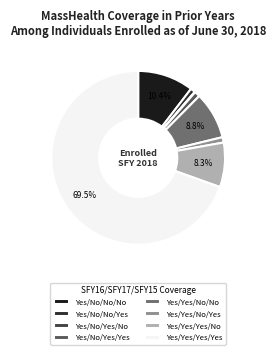

Is there a majority slice in this chart?

Yes